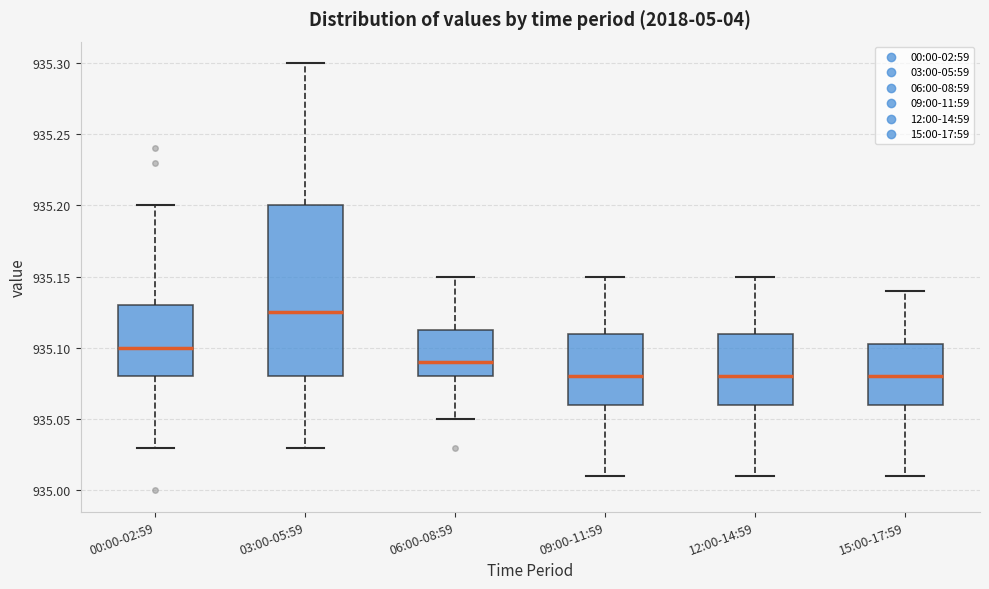

Which box is the tallest, from its lower edge to its upper edge?

03:00-05:59